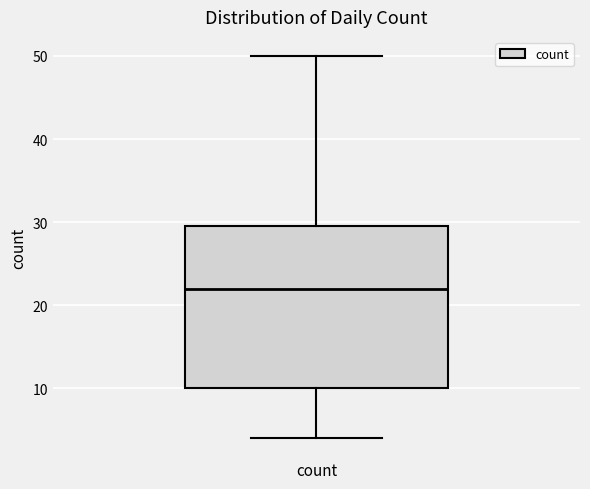

Read this box plot against the y-axis: the position of the median line, the range covered by the box, and the ends of both whiskers. The values are not printed on the chart, so give them approximately, as read against the axis.

median 22, box 10 to 30, whiskers 4 to 50